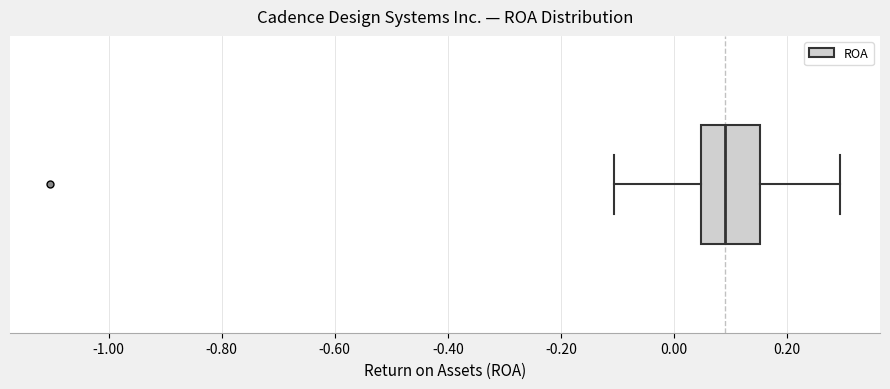

Where is the left edge of the box on the x-axis? The values are not printed on the chart, so give them approximately, as read against the axis.

0.04